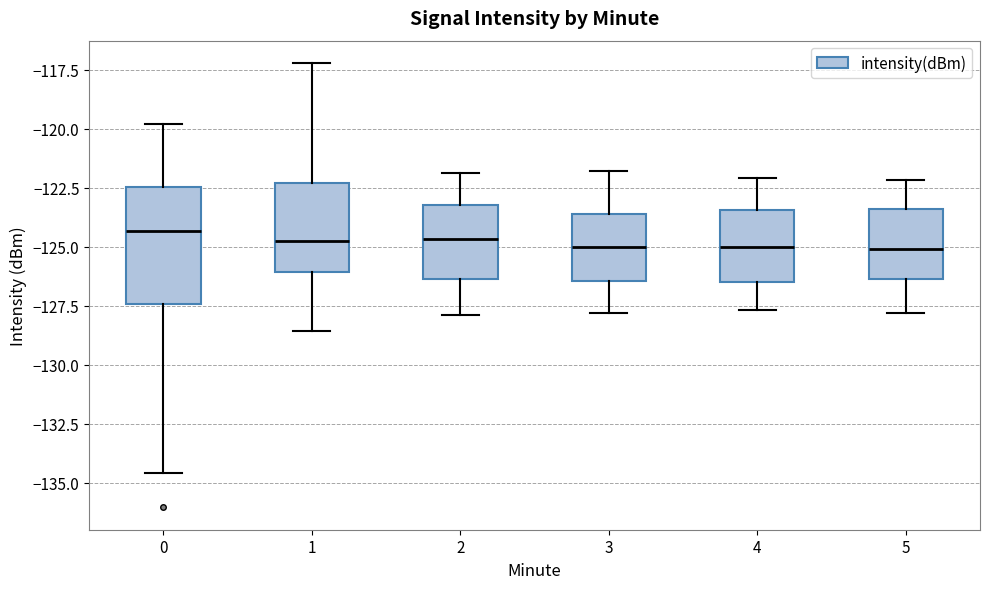

Reading left to right, transcribe this box plot: for each box, give where its median line is, the range the box spans, and where its two whiskers end, as read against the y-axis. The values are not printed on the chart, so give them approximately, as read against the axis.

0: median -124.5, box -127.5 to -122.5, whiskers -134.5 to -120.0
1: median -124.5, box -126.0 to -122.5, whiskers -128.5 to -117.0
2: median -124.5, box -126.5 to -123.0, whiskers -128.0 to -122.0
3: median -125.0, box -126.5 to -123.5, whiskers -128.0 to -122.0
4: median -125.0, box -126.5 to -123.5, whiskers -127.5 to -122.0
5: median -125.0, box -126.5 to -123.5, whiskers -128.0 to -122.0